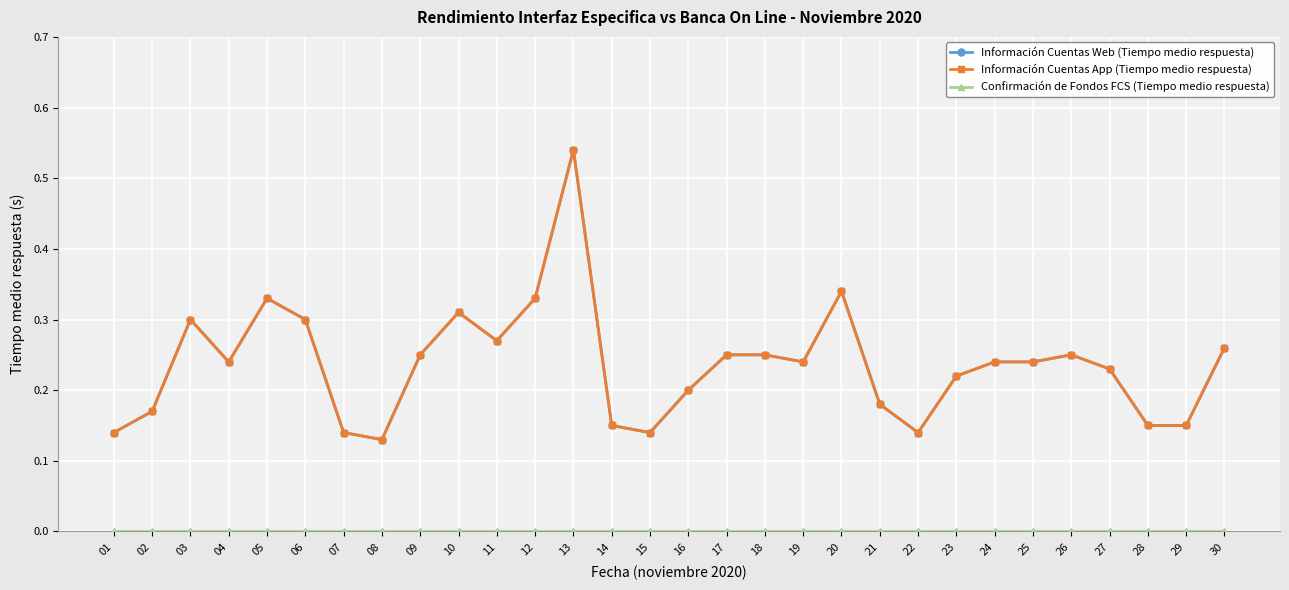

Does the chart display data point markers on the line(s)?

Yes